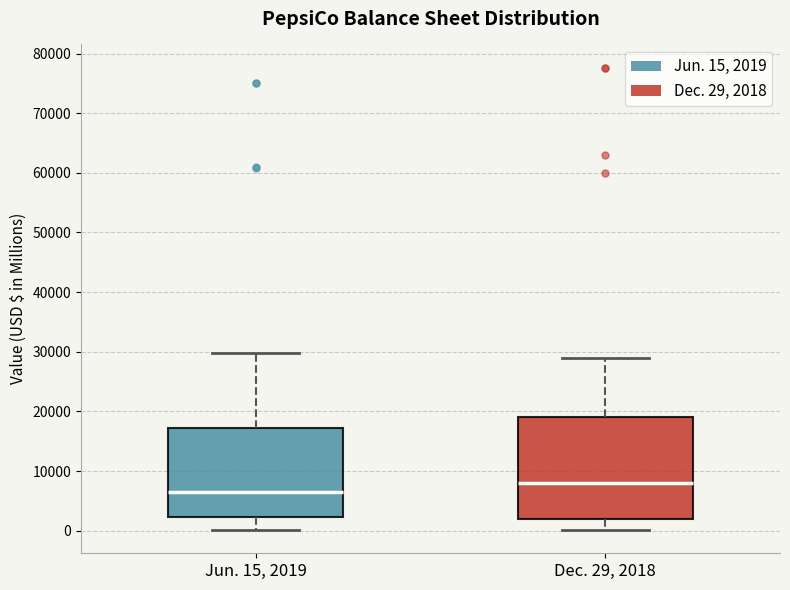

Where does the upper whisker of the box for Dec. 29, 2018 end on the y-axis? The values are not printed on the chart, so give them approximately, as read against the axis.

29000